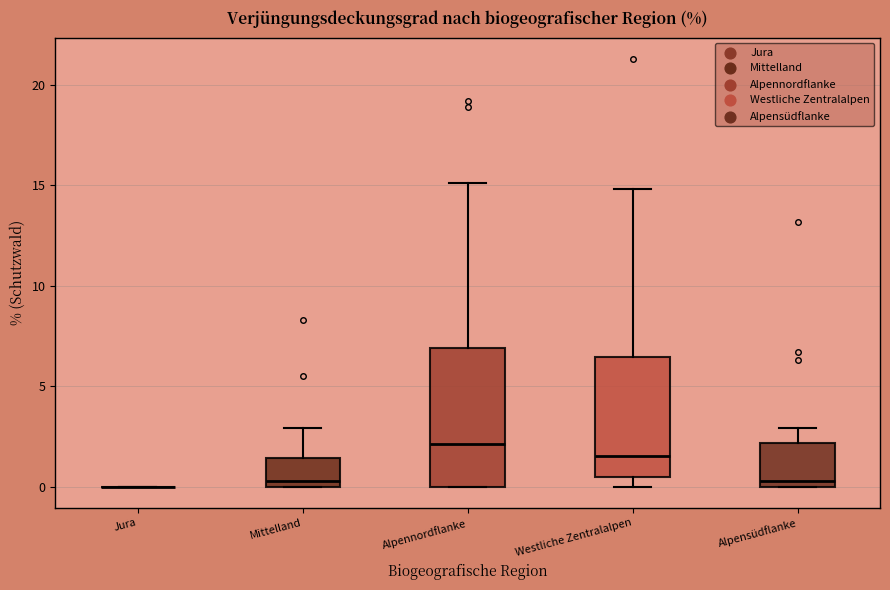

Which box is the tallest, from its lower edge to its upper edge?

Alpennordflanke